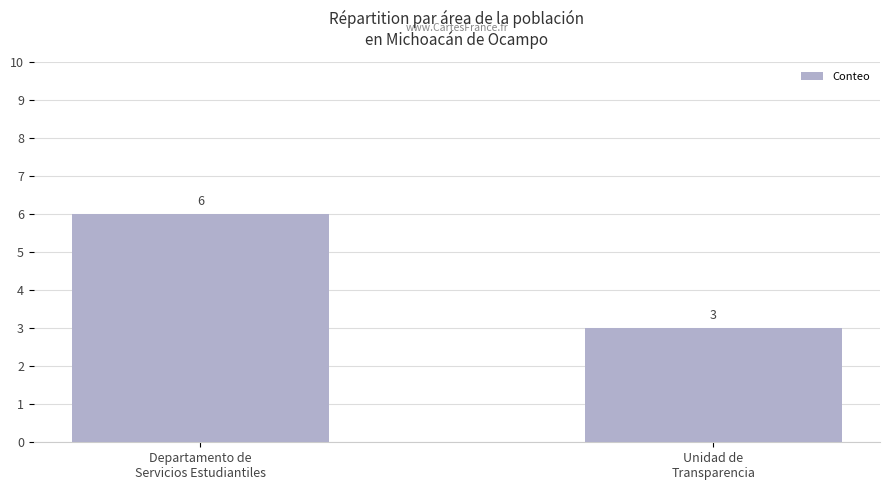

List the labels in order of value, smallest first.

Unidad de
Transparencia, Departamento de
Servicios Estudiantiles